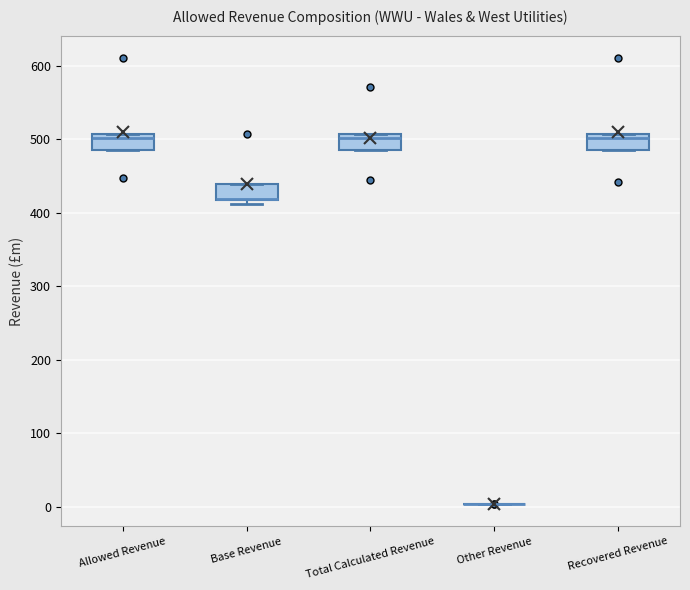

Reading left to right, read every box against the y-axis: the position of its median line, the range the box covers, and the ends of its whiskers. The values are not printed on the chart, so give them approximately, as read against the axis.

Allowed Revenue: median 500, box 490 to 510, whiskers 490 to 510
Base Revenue: median 420 (drawn on the box's lower edge), box 420 to 440, whiskers 410 to 440
Total Calculated Revenue: median 500, box 490 to 510, whiskers 490 to 510
Other Revenue: box collapsed to a line at 0, whiskers 0 to 0
Recovered Revenue: median 500, box 490 to 510, whiskers 490 to 510